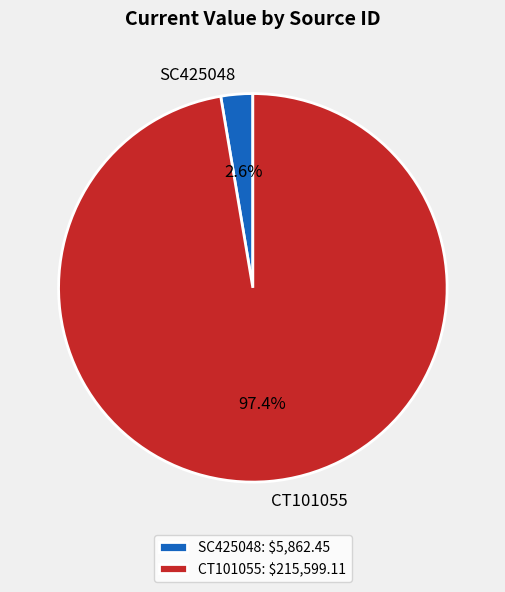

To the nearest percent, what is the difference between the largest and smallest slice percentages?

95%